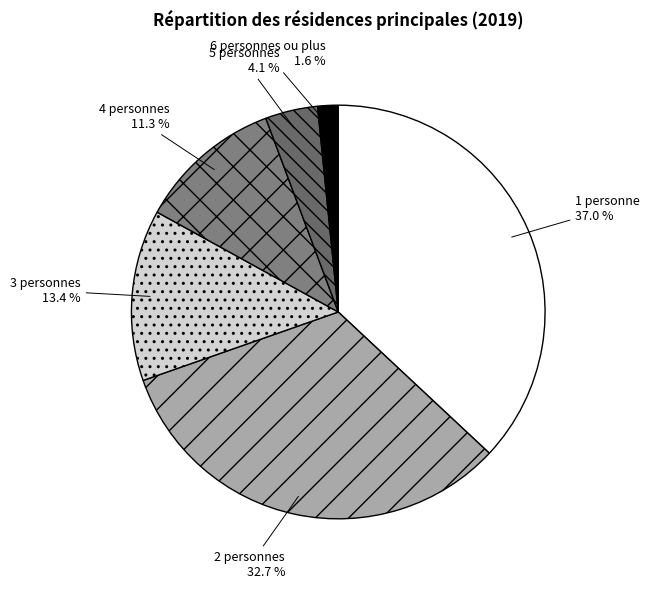

What percentage is NOT represented by 3 personnes?

86.6%